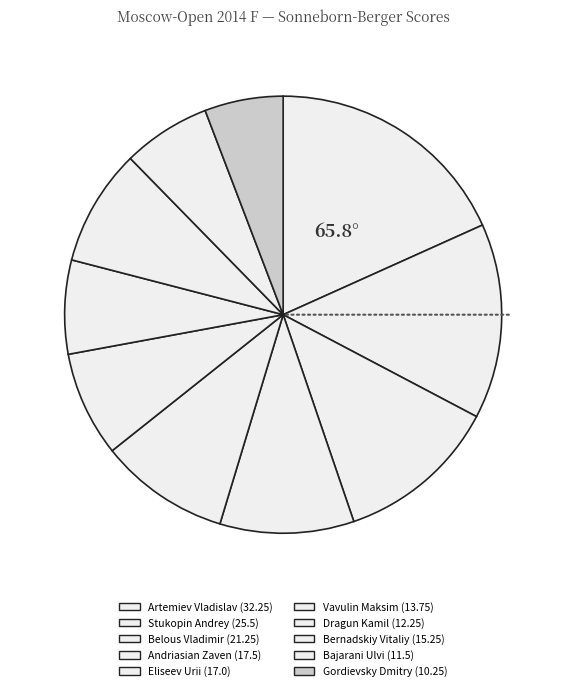

To the nearest percent, what percentage of the pie is Belous Vladimir?

12%